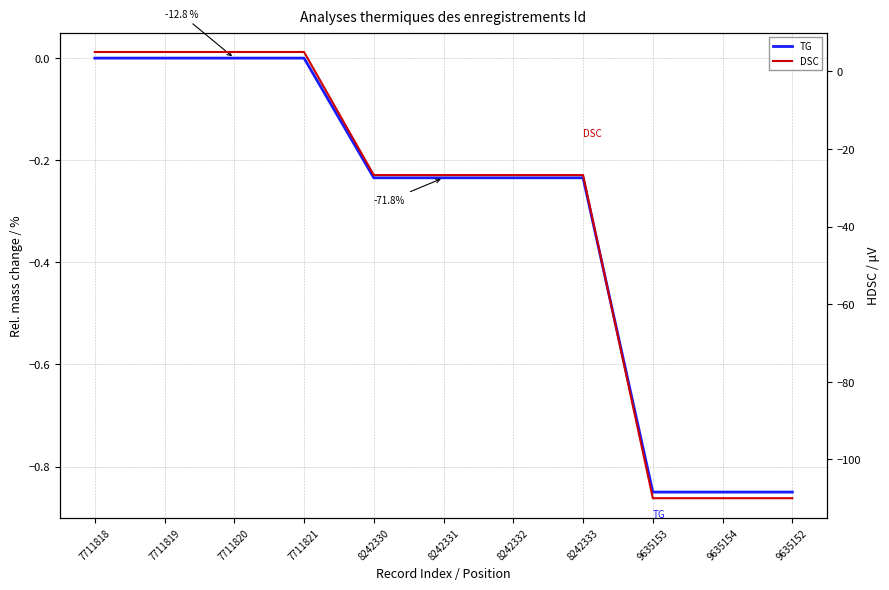

Rank the series by their average value, from lowest to highest.

DSC, TG